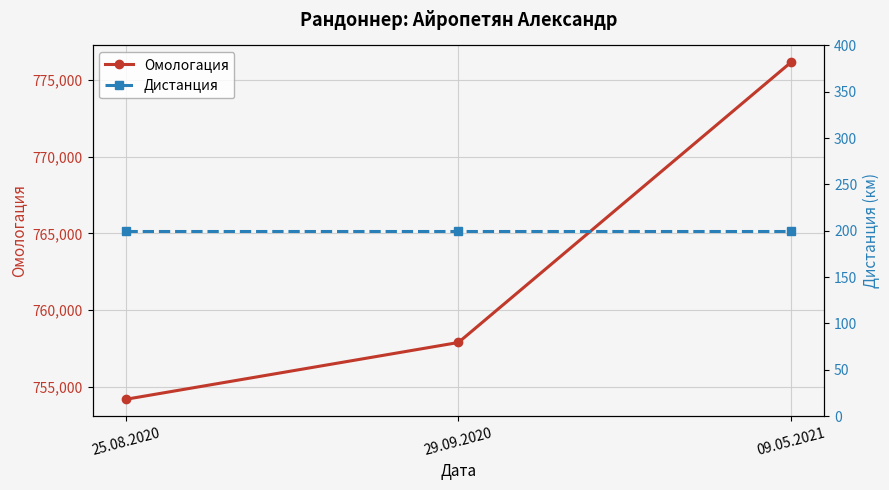

Is it true that Омологация equals 1150530 at 25.08.2020?

False